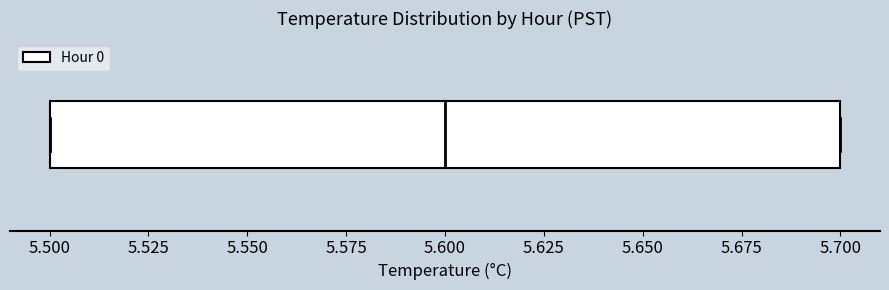

Transcribe this box plot: give where the median line is, the range the box spans, and where the two whiskers end, as read against the x-axis. The values are not printed on the chart, so give them approximately, as read against the axis.

median 5.6, box 5.5 to 5.7, whiskers 5.5 to 5.7